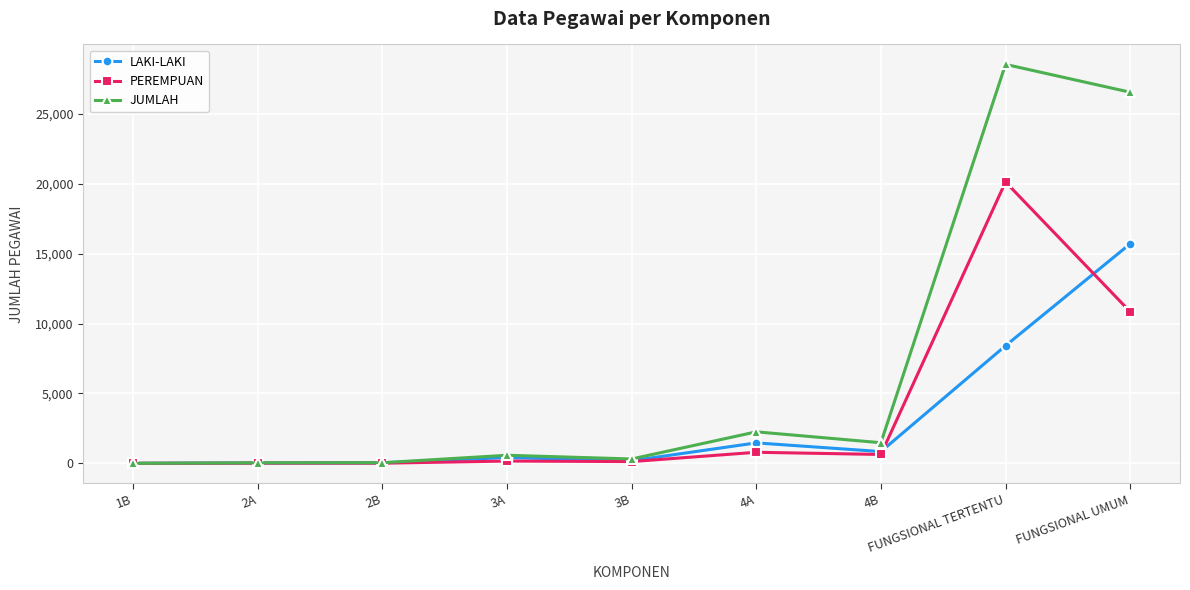

Which category has the highest value across all series?

FUNGSIONAL TERTENTU